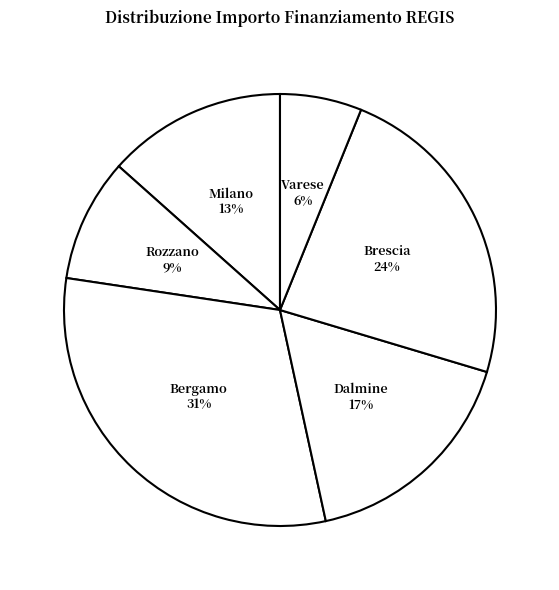

Rank the categories by value from highest to lowest.

Bergamo, Brescia, Dalmine, Milano, Rozzano, Varese